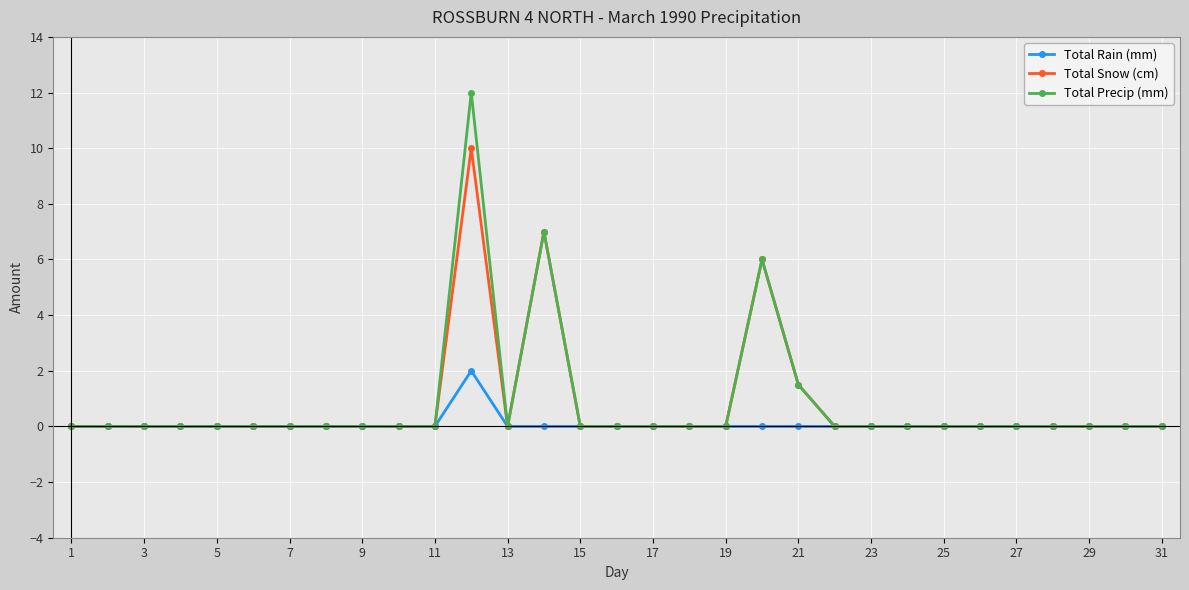

What is the sum of all Total Snow (cm) values?

24.5